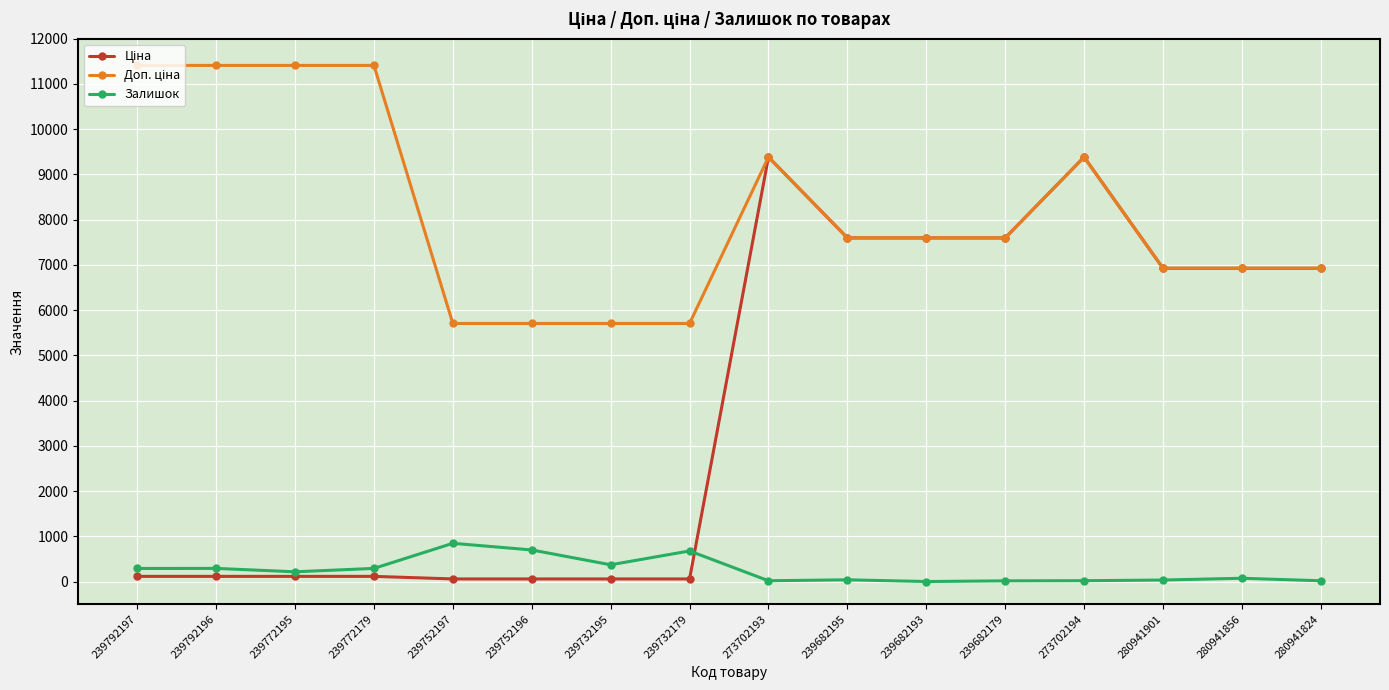

True or false: Залишок has a value of 0.0 at 239682193.

True